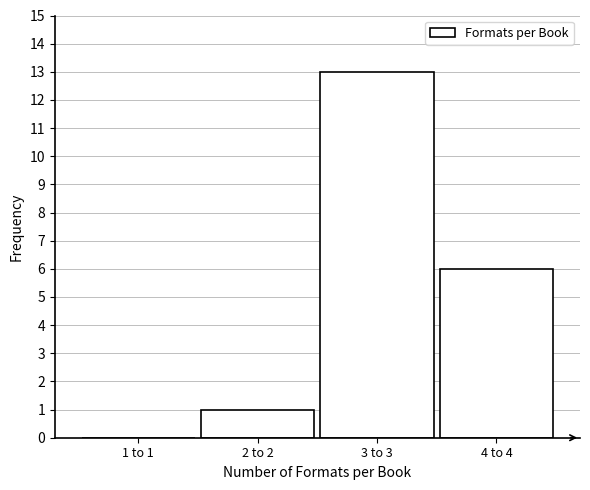

Reading left to right, transcribe all the data shown in this chart.

1 to 1=0	2 to 2=1	3 to 3=13	4 to 4=6